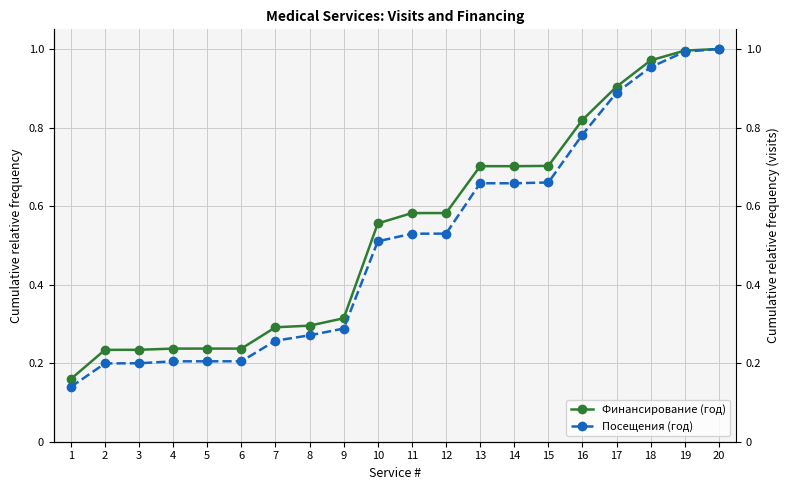

What is the sum of the Посещения (год) values at 19 and 5?

1.2